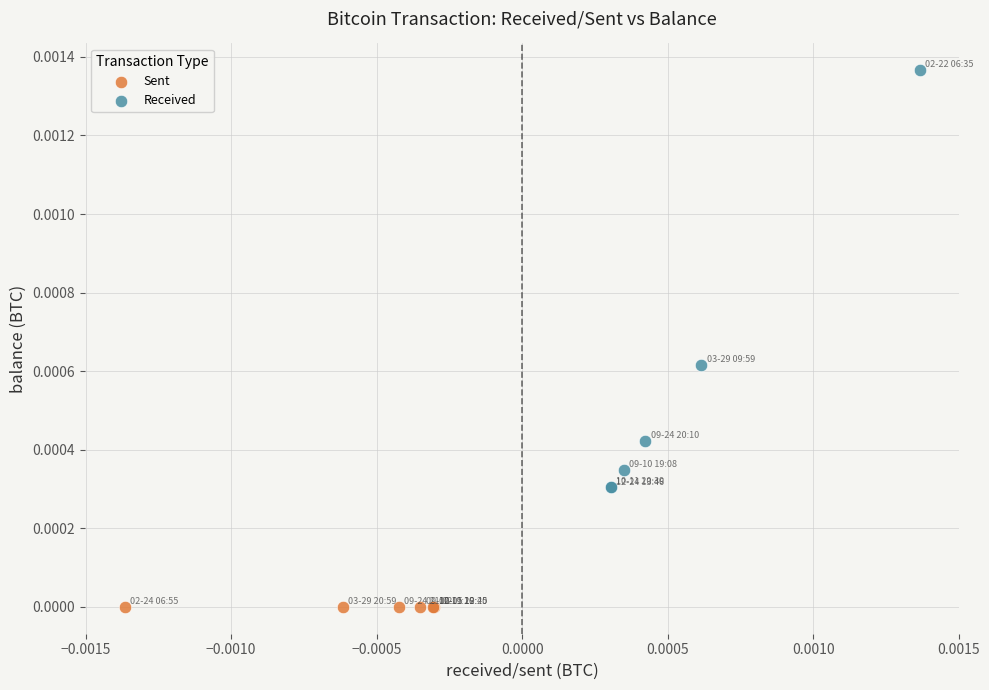

What are all the series names shown in the legend?

Sent, Received